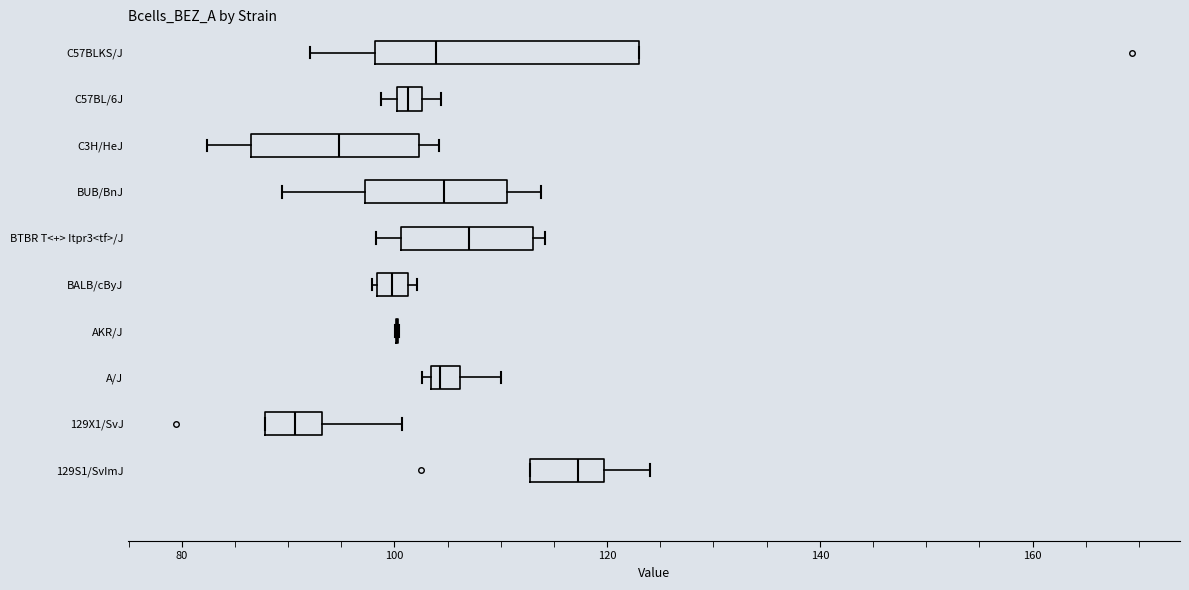

Where is the right edge of the box for C57BL/6J on the x-axis? The values are not printed on the chart, so give them approximately, as read against the axis.

102